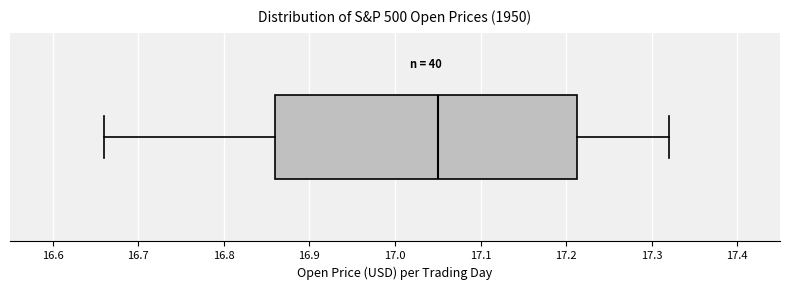

Read this box plot against the x-axis: the position of the median line, the range covered by the box, and the ends of both whiskers. The values are not printed on the chart, so give them approximately, as read against the axis.

median 17.05, box 16.86 to 17.21, whiskers 16.66 to 17.32